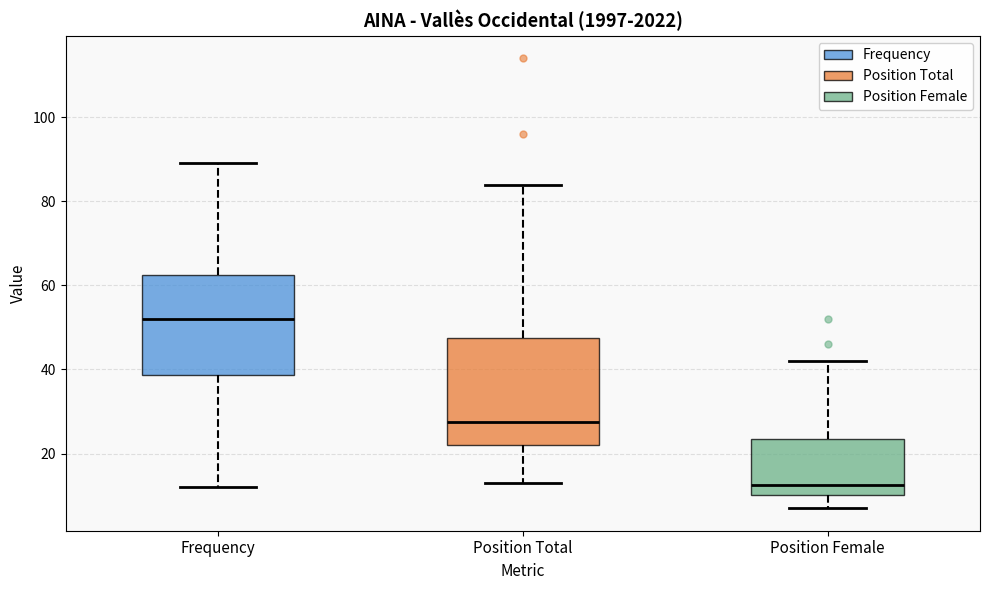

Reading left to right, read every box against the y-axis: the position of its median line, the range the box covers, and the ends of its whiskers. The values are not printed on the chart, so give them approximately, as read against the axis.

Frequency: median 52, box 38 to 62, whiskers 12 to 90
Position Total: median 28, box 22 to 48, whiskers 14 to 84
Position Female: median 12, box 10 to 24, whiskers 8 to 42